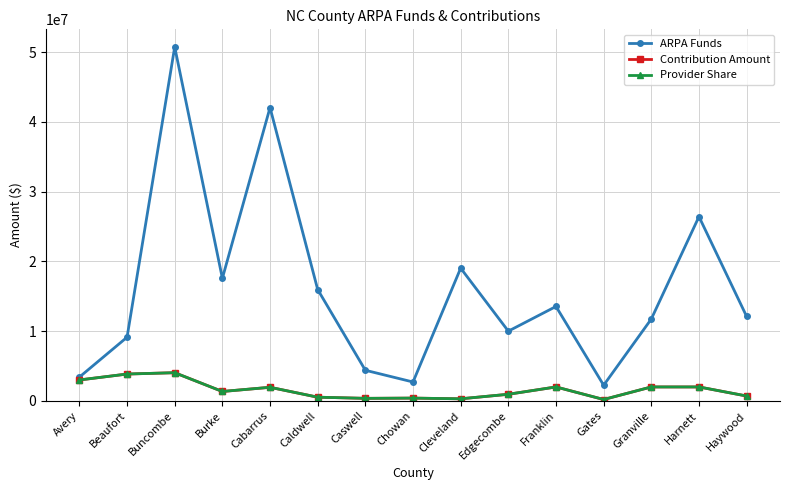

What is the average value of the Contribution Amount series?

1575895